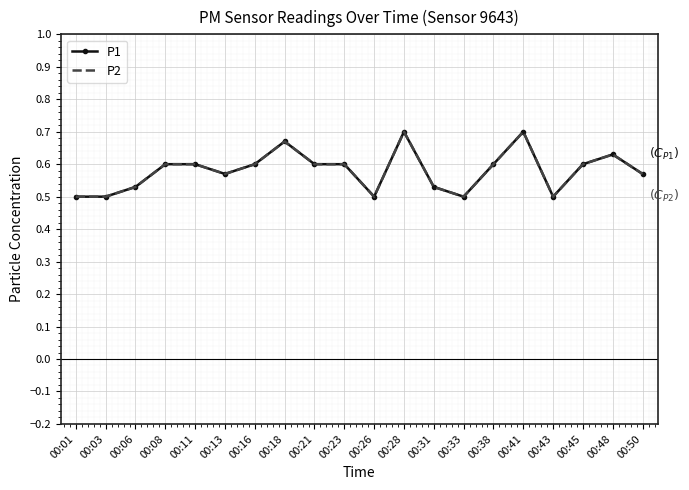

Is this an area chart (filled region under the line)?

No